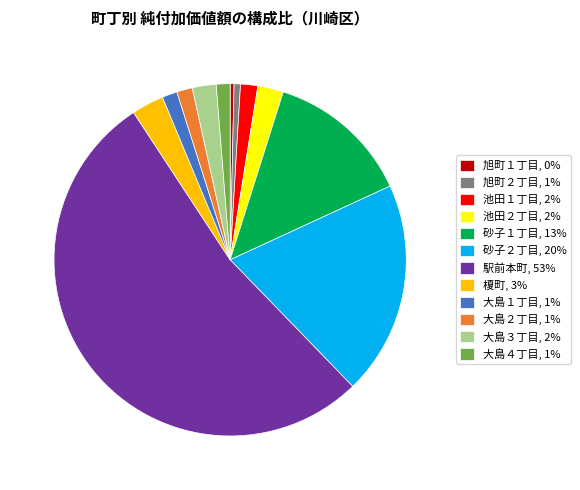

Is the sum of 大島４丁目, 1% and 榎町, 3% greater than half?

No